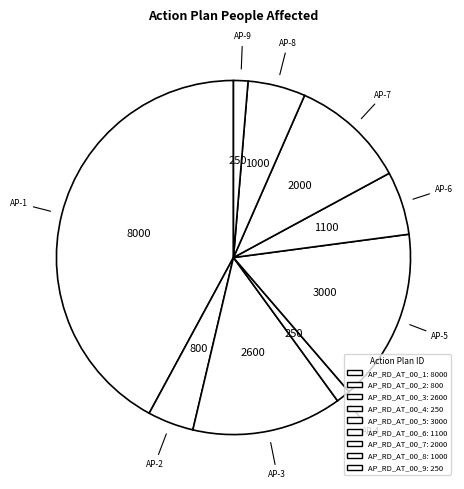

How many segments does this pie chart have?

9